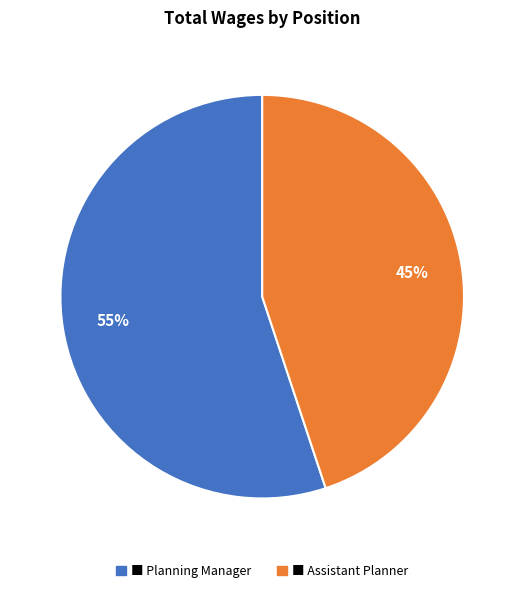

Combined, do ■ Assistant Planner and ■ Planning Manager account for over 50%?

Yes